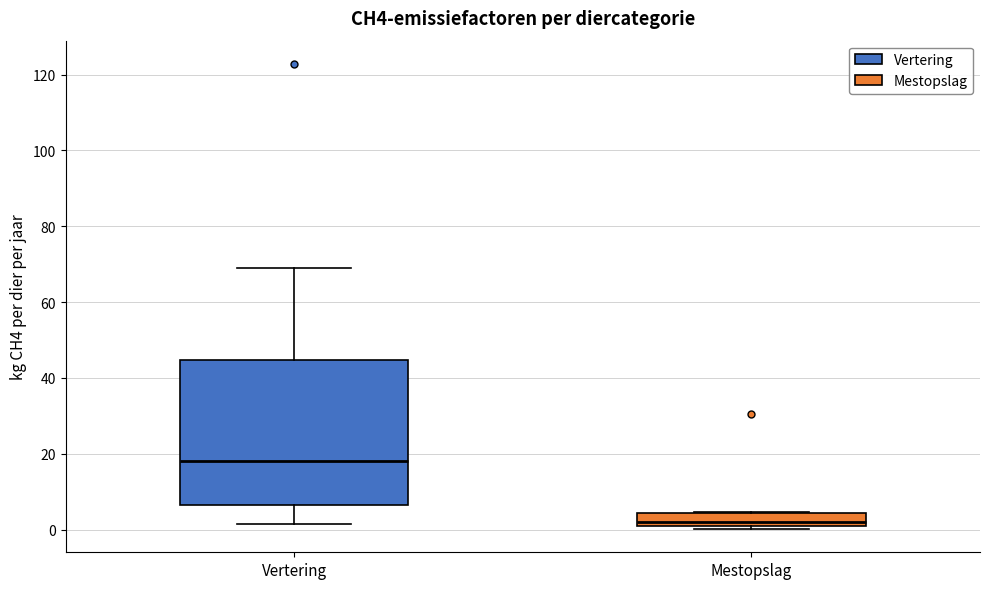

Reading left to right, read every box against the y-axis: the position of its median line, the range the box covers, and the ends of its whiskers. The values are not printed on the chart, so give them approximately, as read against the axis.

Vertering: median 18, box 6 to 44, whiskers 2 to 68
Mestopslag: median 2, box 0 to 4, whiskers 0 (just below the box's lower edge) to 4